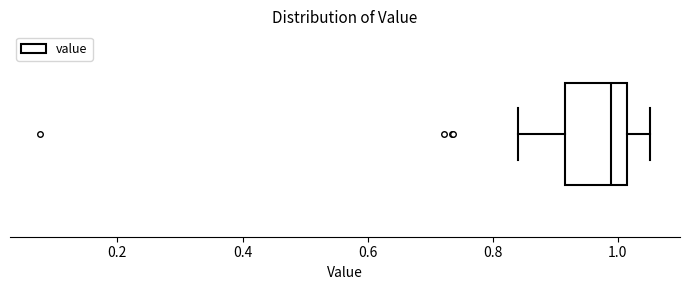

Read this box plot against the x-axis: the position of the median line, the range covered by the box, and the ends of both whiskers. The values are not printed on the chart, so give them approximately, as read against the axis.

median 0.98, box 0.92 to 1.02, whiskers 0.84 to 1.06